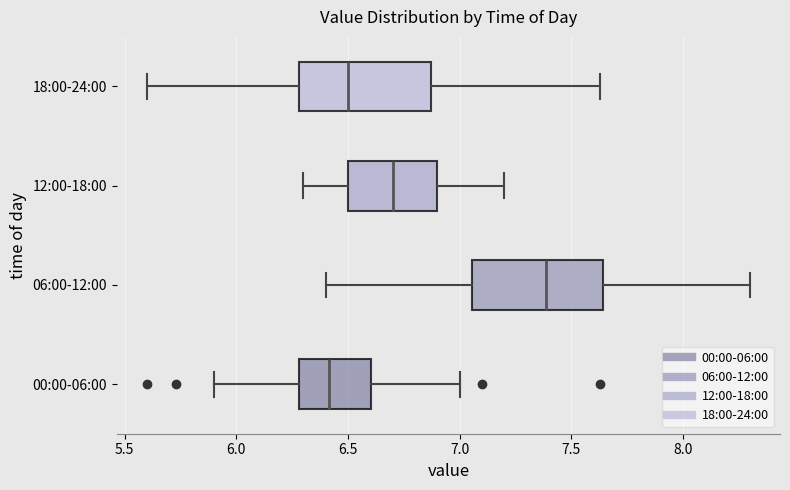

Where is the left edge of the box for 00:00-06:00 on the x-axis? The values are not printed on the chart, so give them approximately, as read against the axis.

6.30